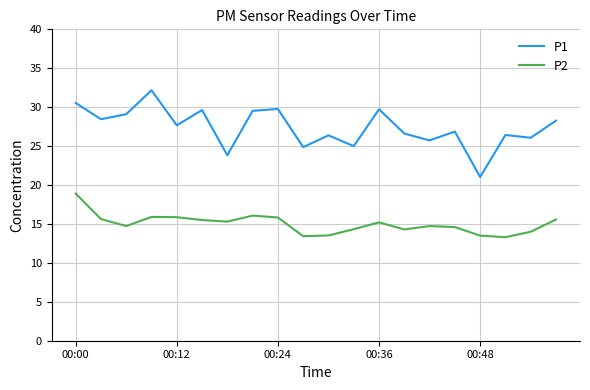

Which series has the largest range (max minus min)?

P1